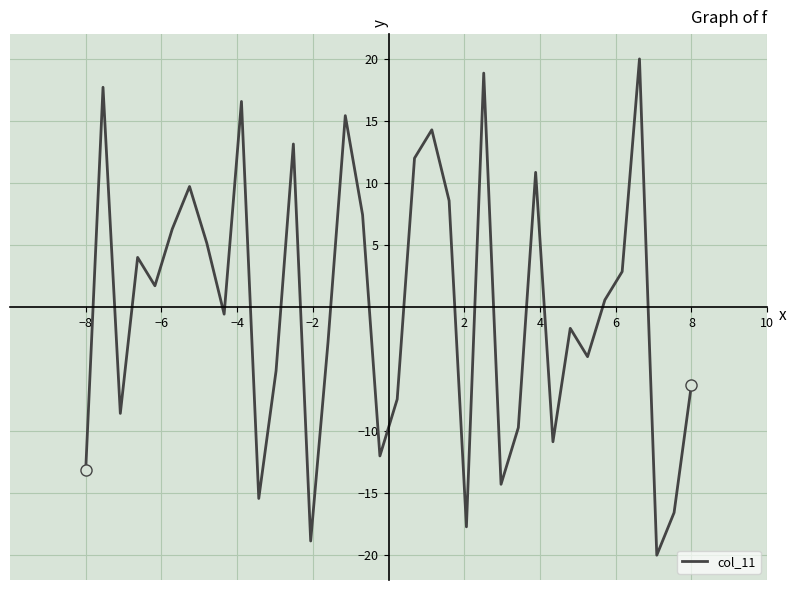

What is the difference between the maximum and minimum values?

40.0